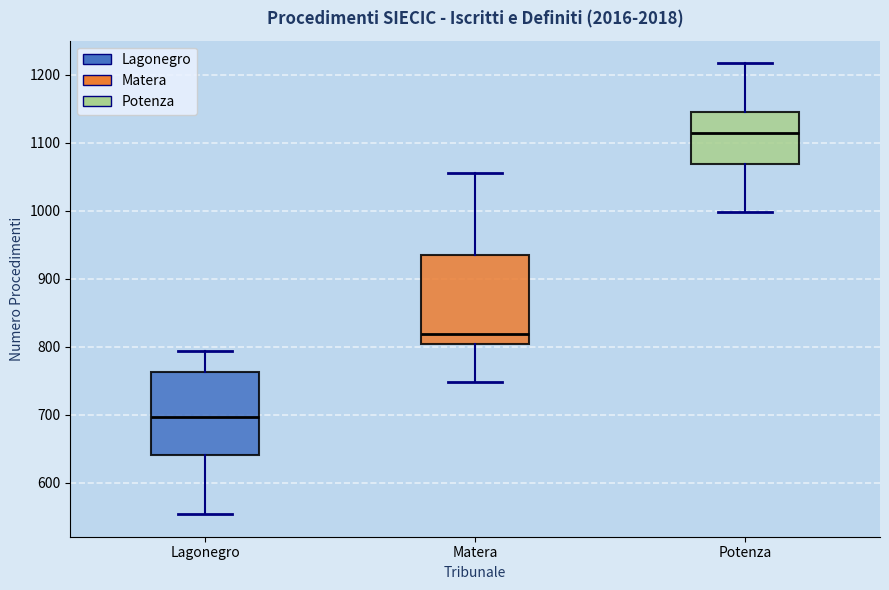

Reading left to right, transcribe this box plot: for each box, give where its median line is, the range the box spans, and where its two whiskers end, as read against the y-axis. The values are not printed on the chart, so give them approximately, as read against the axis.

Lagonegro: median 700, box 640 to 760, whiskers 550 to 790
Matera: median 820, box 800 to 940, whiskers 750 to 1060
Potenza: median 1110, box 1070 to 1150, whiskers 1000 to 1220